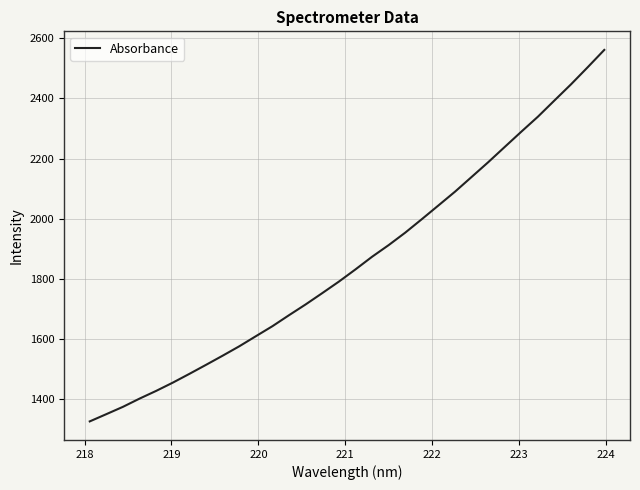

What is the difference between the maximum and minimum values?

1234.9